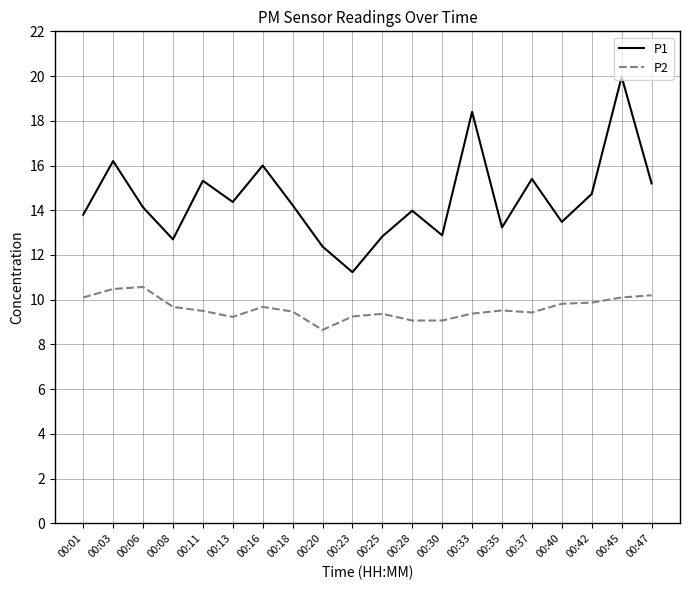

What is the sum of all P2 values?

192.4